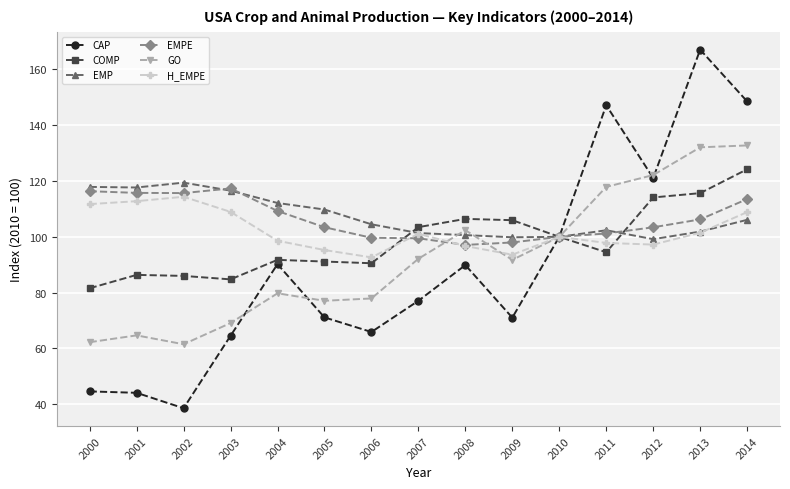

True or false: EMP and GO intersect in this chart.

True